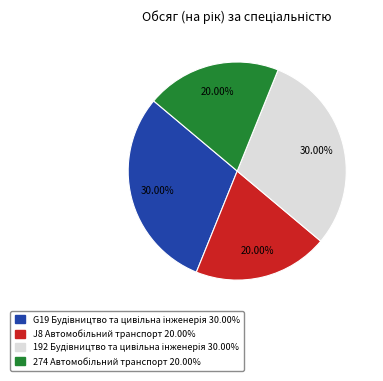

Is there a majority slice in this chart?

No